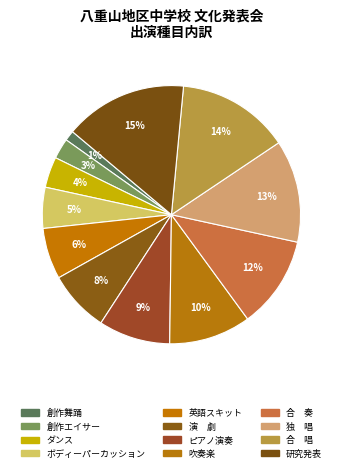

How many slices are in this pie chart?

12